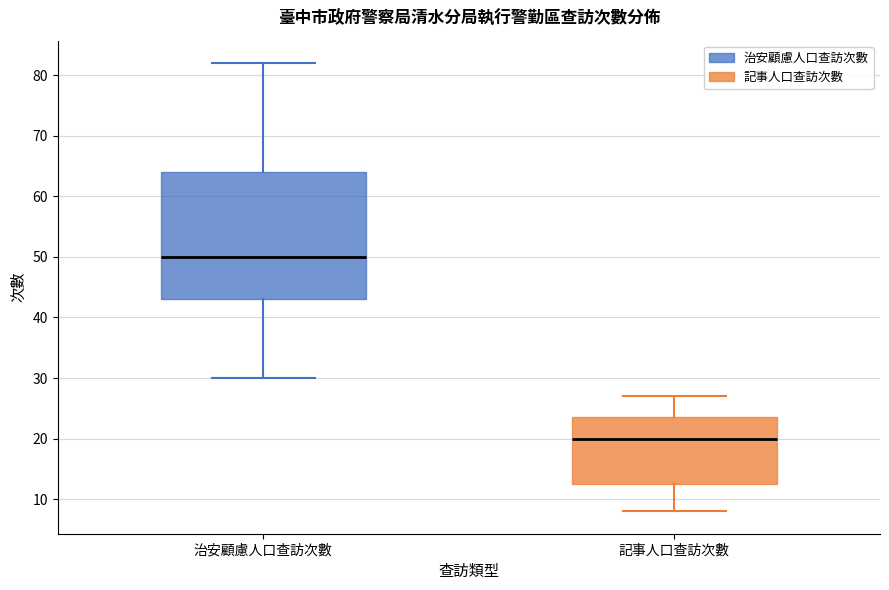

Reading left to right, read every box against the y-axis: the position of its median line, the range the box covers, and the ends of its whiskers. The values are not printed on the chart, so give them approximately, as read against the axis.

治安顧慮人口查訪次數: median 50, box 43 to 64, whiskers 30 to 82
記事人口查訪次數: median 20, box 13 to 24, whiskers 8 to 27